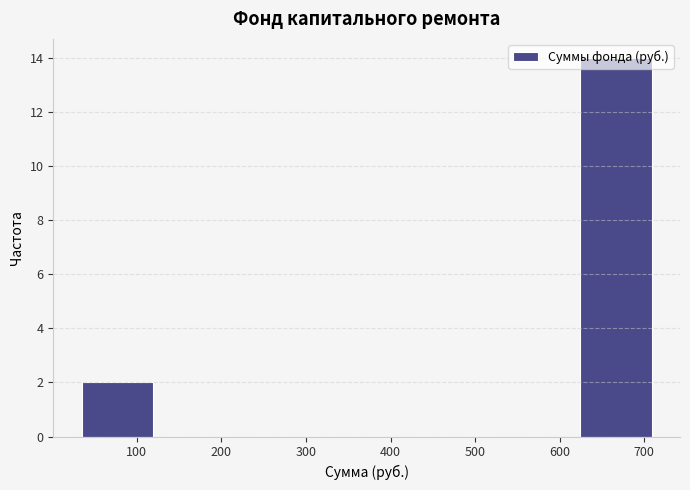

Reading left to right, transcribe this chart: for each bar, give the range it covers on the x-axis and its height. Neither the bar edges nor the heights are printed on the chart, so give them approximately, as read against the axes.

30 to 120: 2
120 to 200: 0
200 to 290: 0
290 to 370: 0
370 to 460: 0
460 to 540: 0
540 to 620: 0
620 to 710: 14